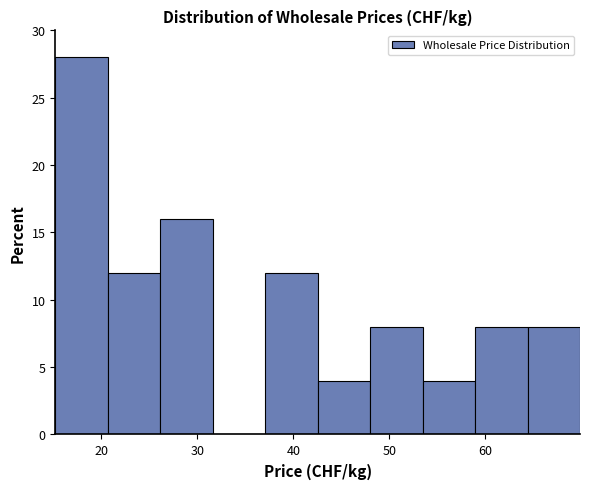

Reading left to right, transcribe this chart: for each bar, give the range it covers on the x-axis and its height. Neither the bar edges nor the heights are printed on the chart, so give them approximately, as read against the axes.

15 to 21: 28
21 to 26: 12
26 to 32: 16
32 to 37: 0
37 to 43: 12
43 to 48: 4
48 to 53: 8
53 to 59: 4
59 to 64: 8
64 to 70: 8